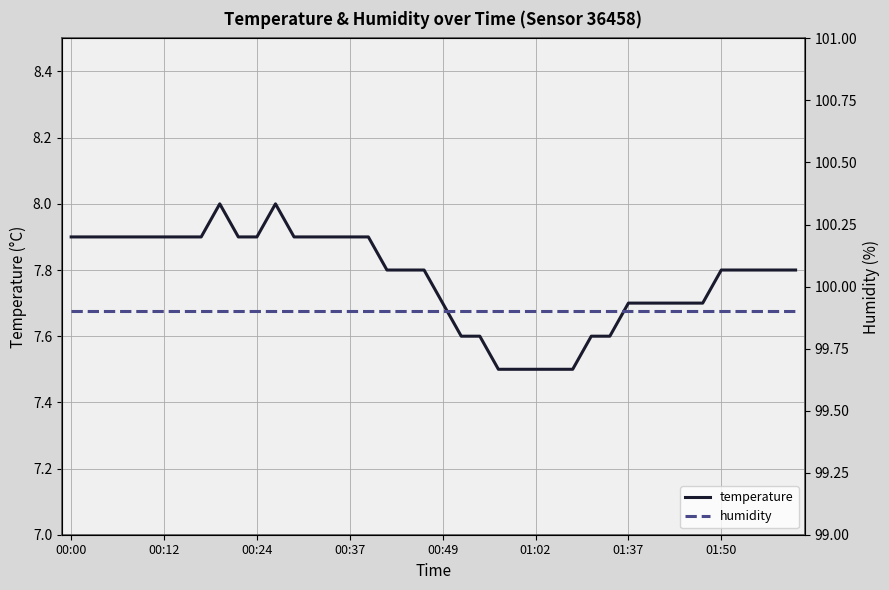

Rank the series by their average value, from highest to lowest.

humidity, temperature